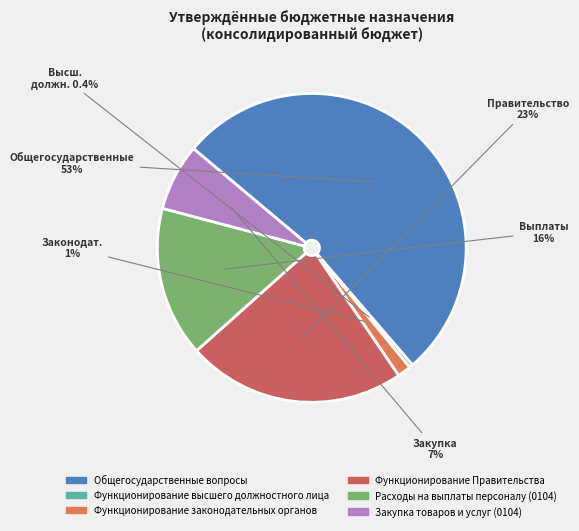

To the nearest percent, what percentage of the pie is Расходы на выплаты персоналу (0104)?

16%